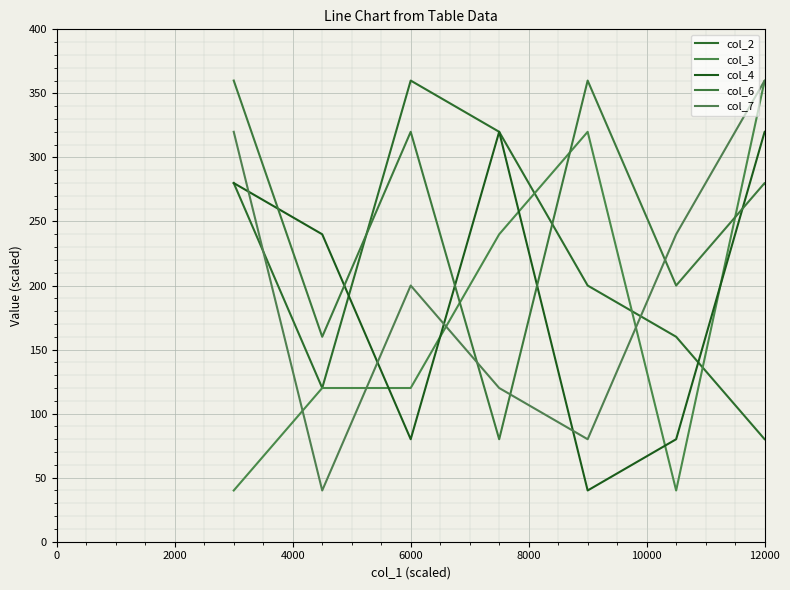

What is the minimum value shown in the chart?

40